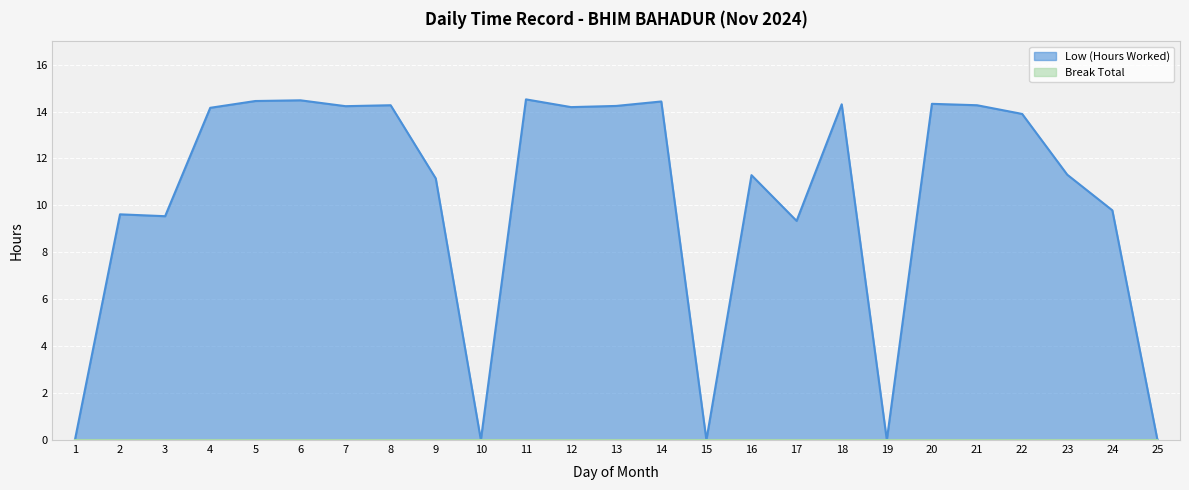

List the labels in order of value, smallest first.

1, 10, 15, 19, 25, 17, 3, 2, 24, 9, 16, 23, 22, 4, 12, 7, 13, 8, 21, 18, 20, 14, 5, 6, 11